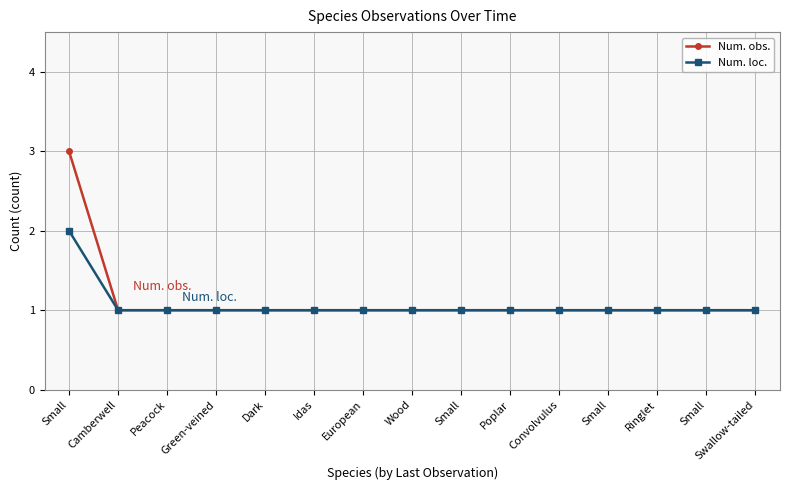

Rank the categories by Num. obs. value from highest to lowest.

Small, Camberwell, Peacock, Green-veined, Dark, Idas, European, Wood, Small, Poplar, Convolvulus, Small, Ringlet, Small, Swallow-tailed